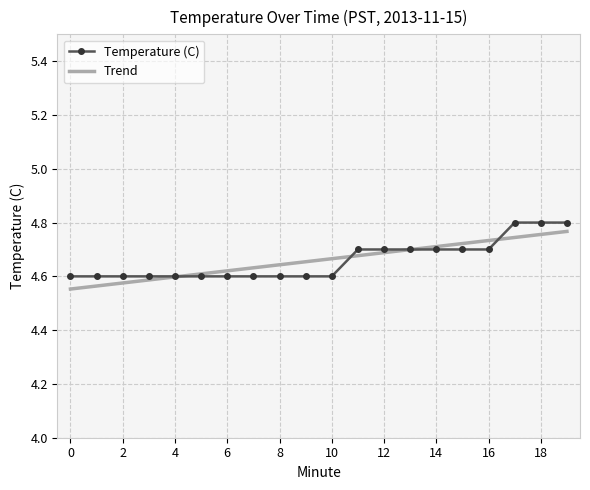

What are all the series names shown in the legend?

Temperature (C), Trend